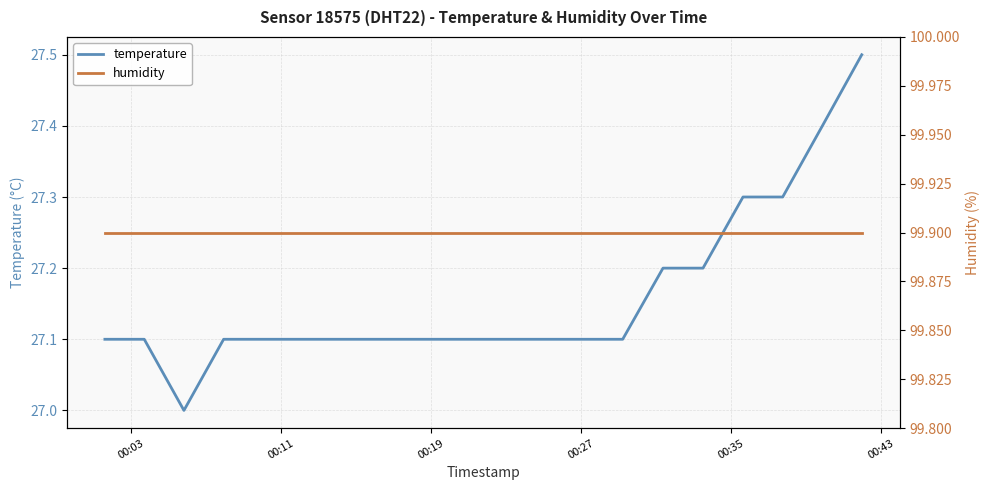

What is the minimum value shown in the chart?

27.0